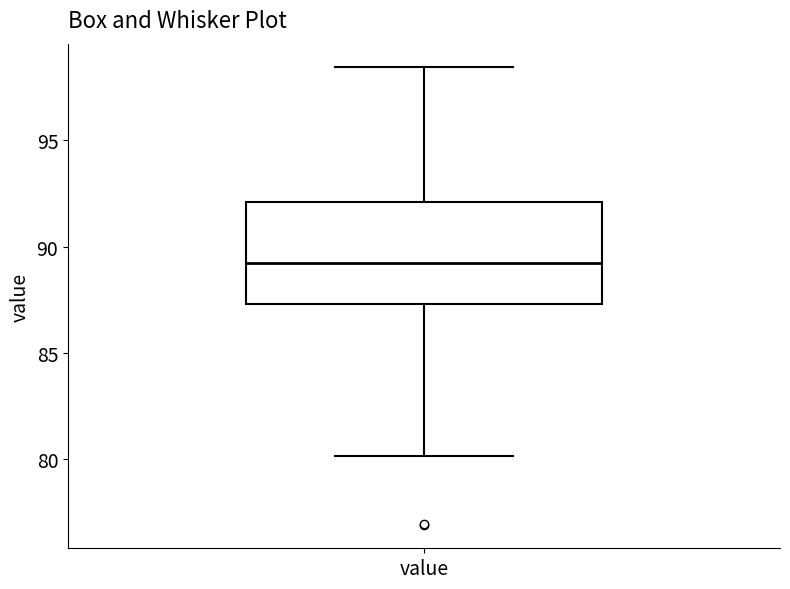

Where does the median line of the box for value sit on the y-axis? The values are not printed on the chart, so give them approximately, as read against the axis.

89.5